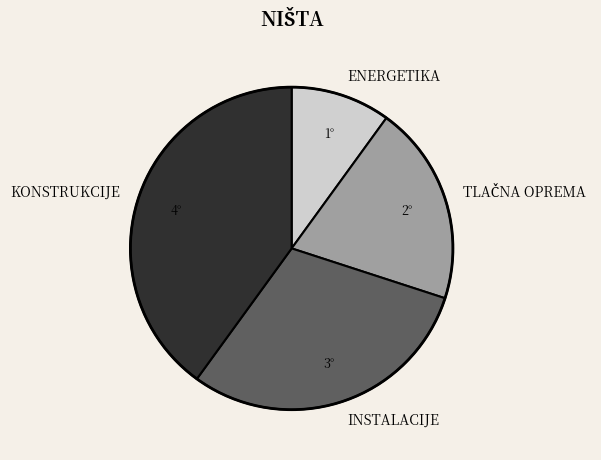

Is the sum of ENERGETIKA and INSTALACIJE greater than half?

No